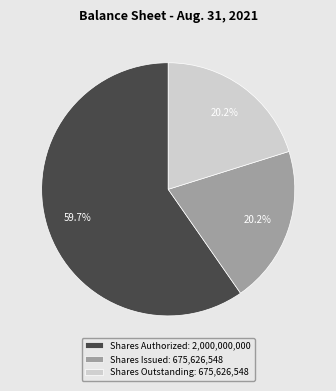

Which category accounts for the majority?

Shares Authorized: 2,000,000,000